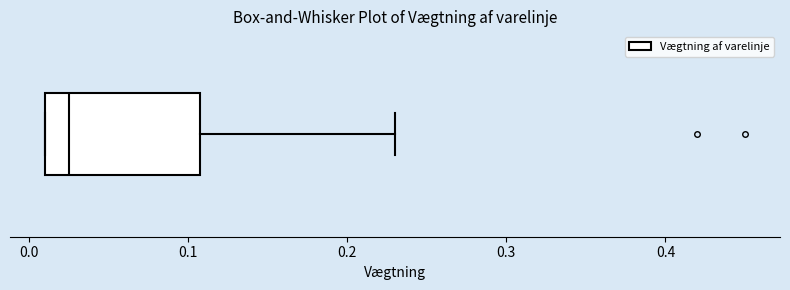

Where does the right whisker of the box end on the x-axis? The values are not printed on the chart, so give them approximately, as read against the axis.

0.23